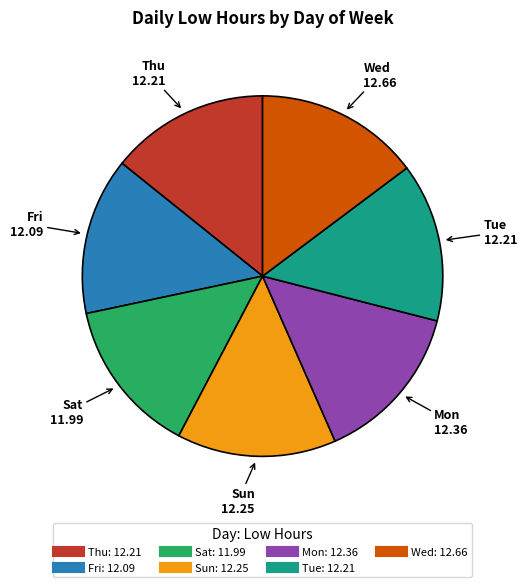

Is it true that Fri is 14% of the pie?

True